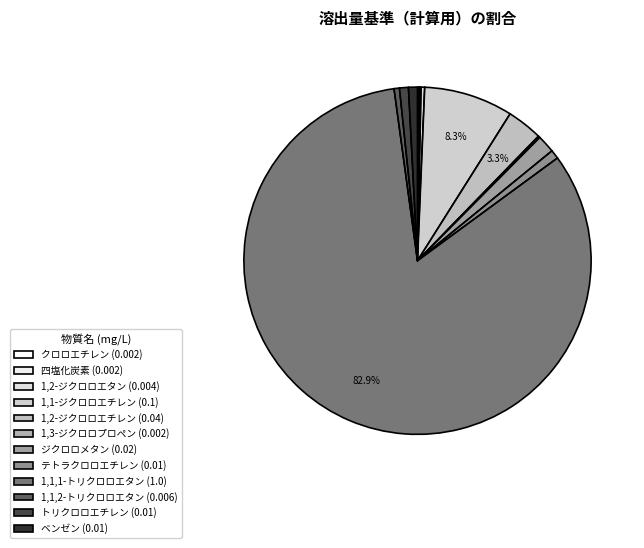

How many slices are in this pie chart?

12